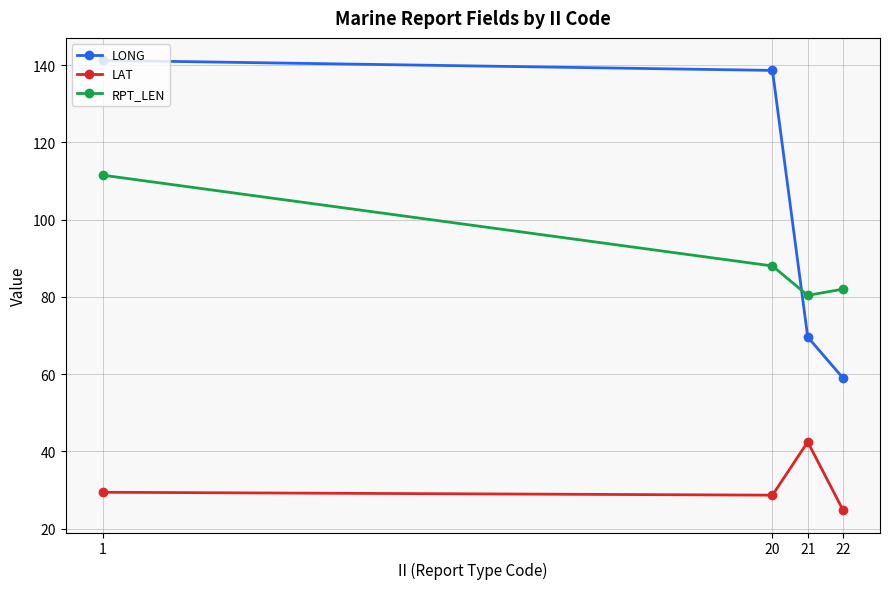

Rank the series by their average value, from highest to lowest.

LONG, RPT_LEN, LAT